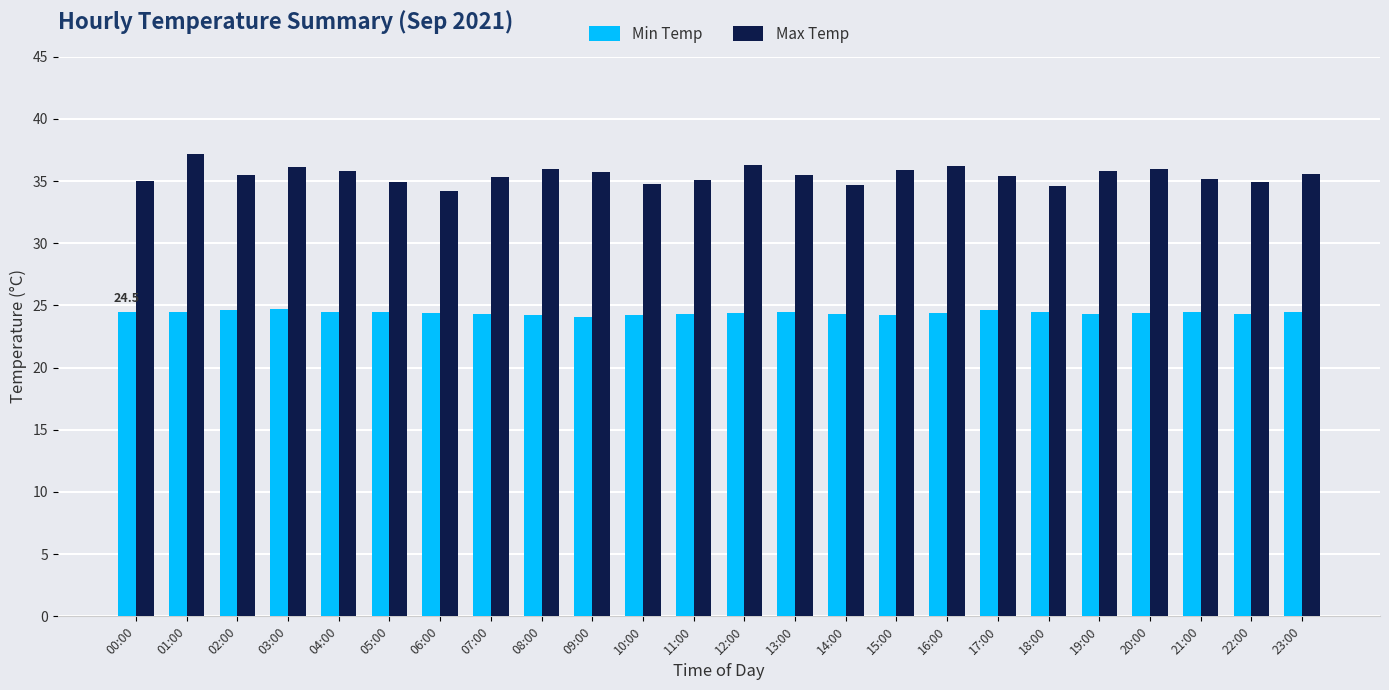

How many data points does each series have?

24